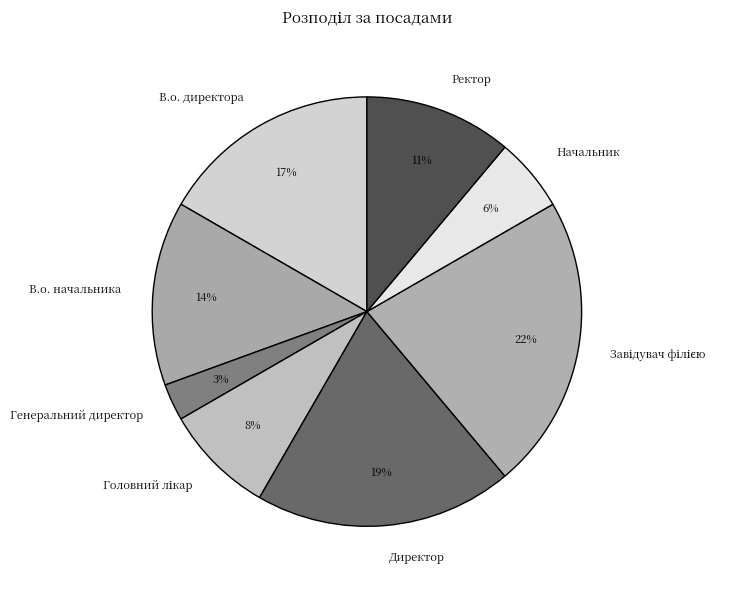

Which category has the smallest portion of the pie?

Генеральний директор